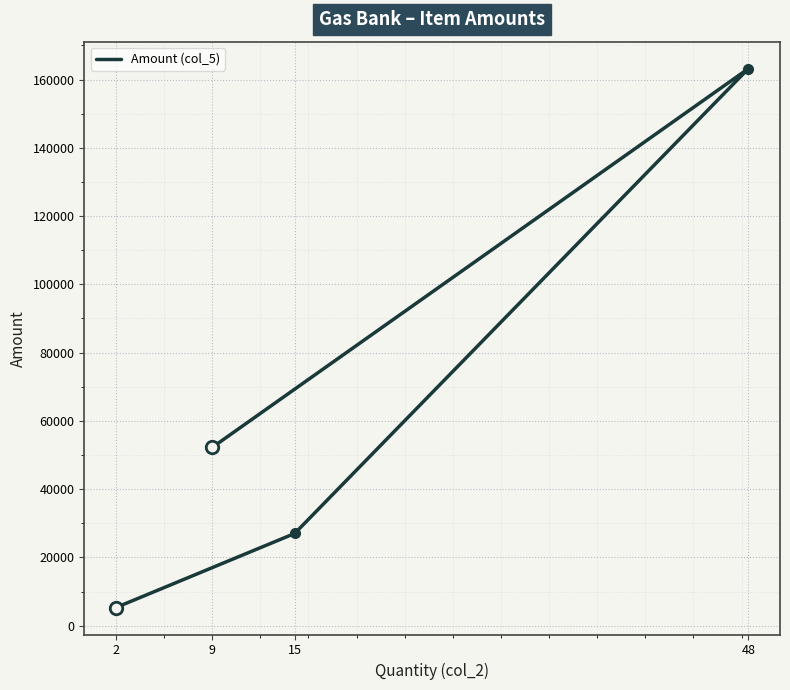

The chart shows a value of 27000 at 15. True or false?

True